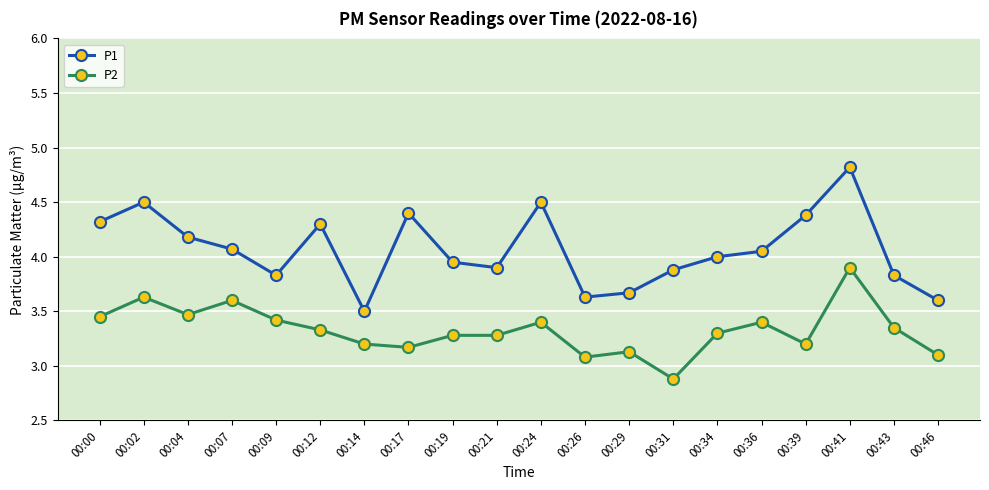

What is the difference between the highest and lowest values at 00:02?

0.9